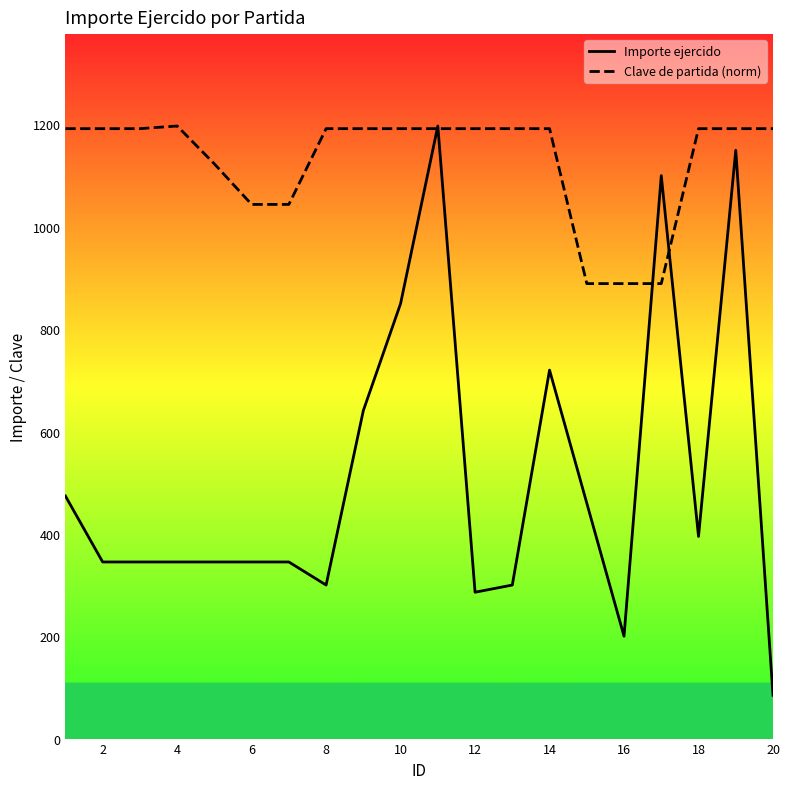

At how many categories does at least one series exceed 816?

20